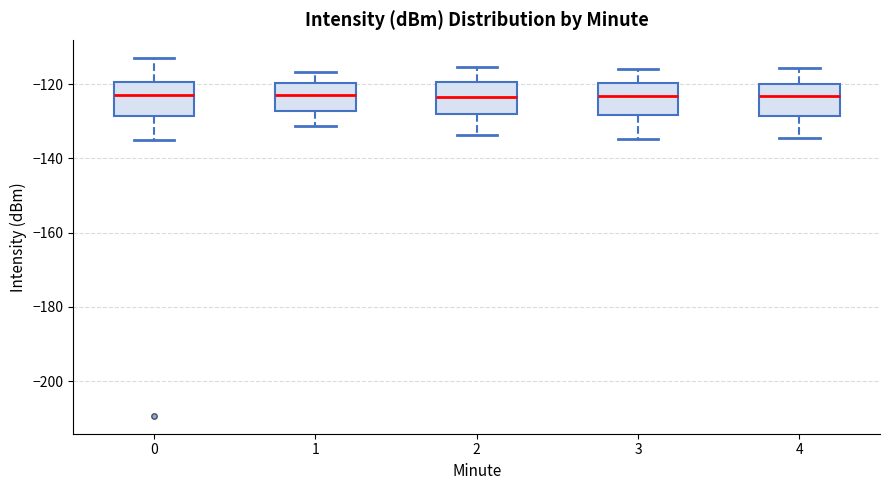

Where is the lower edge of the box at x = 1 on the y-axis? The values are not printed on the chart, so give them approximately, as read against the axis.

-128